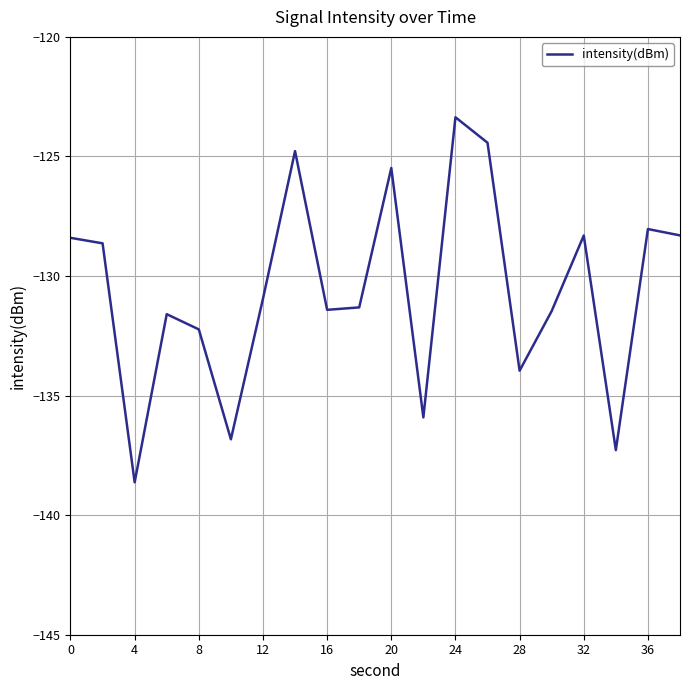

What is the greatest value displayed?

-123.4